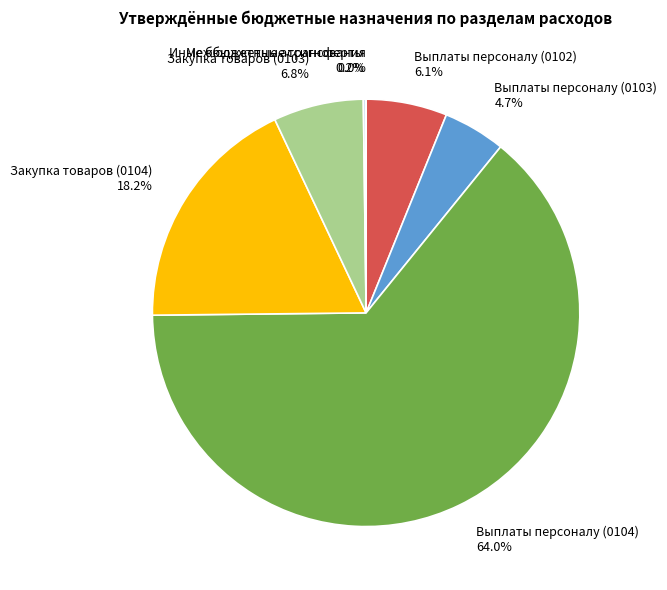

To the nearest percent, what is the average slice percentage?

14%